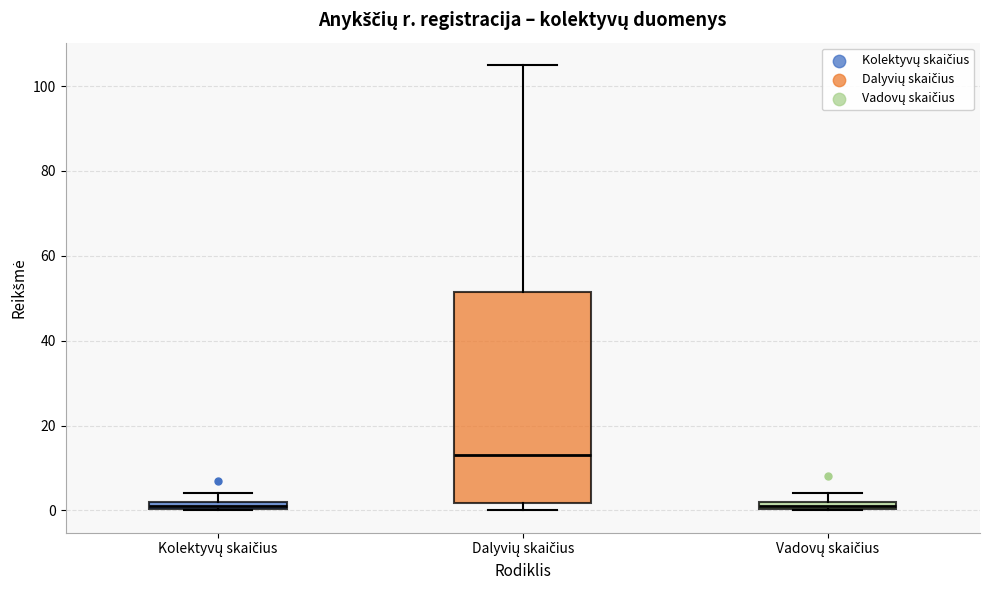

Where is the lower edge of the box for Kolektyvų skaičius on the y-axis? The values are not printed on the chart, so give them approximately, as read against the axis.

0